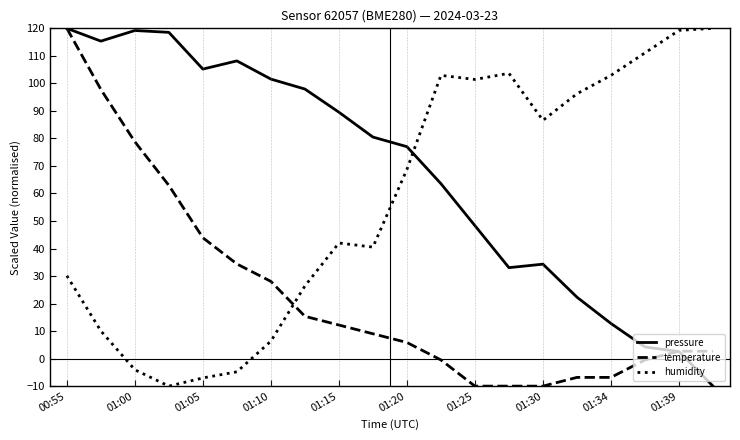

Count the number of data series in this chart.

3